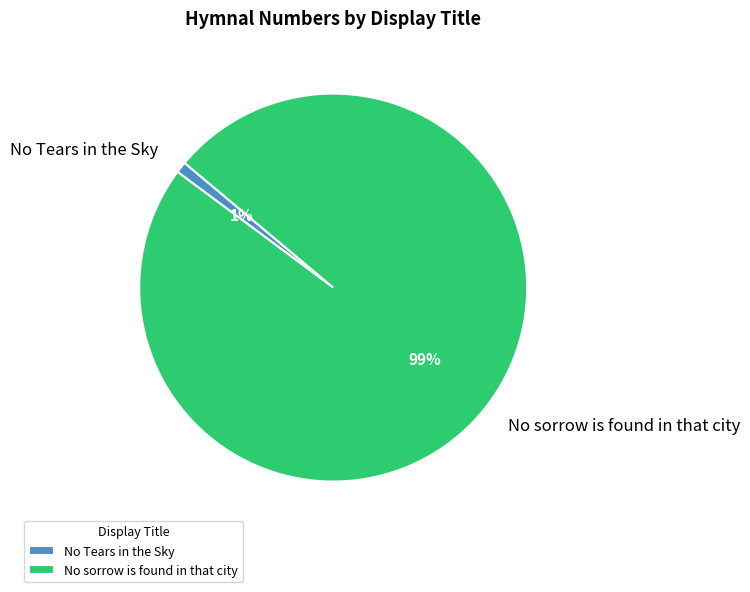

True or false: No Tears in the Sky accounts for 1% of the total.

True